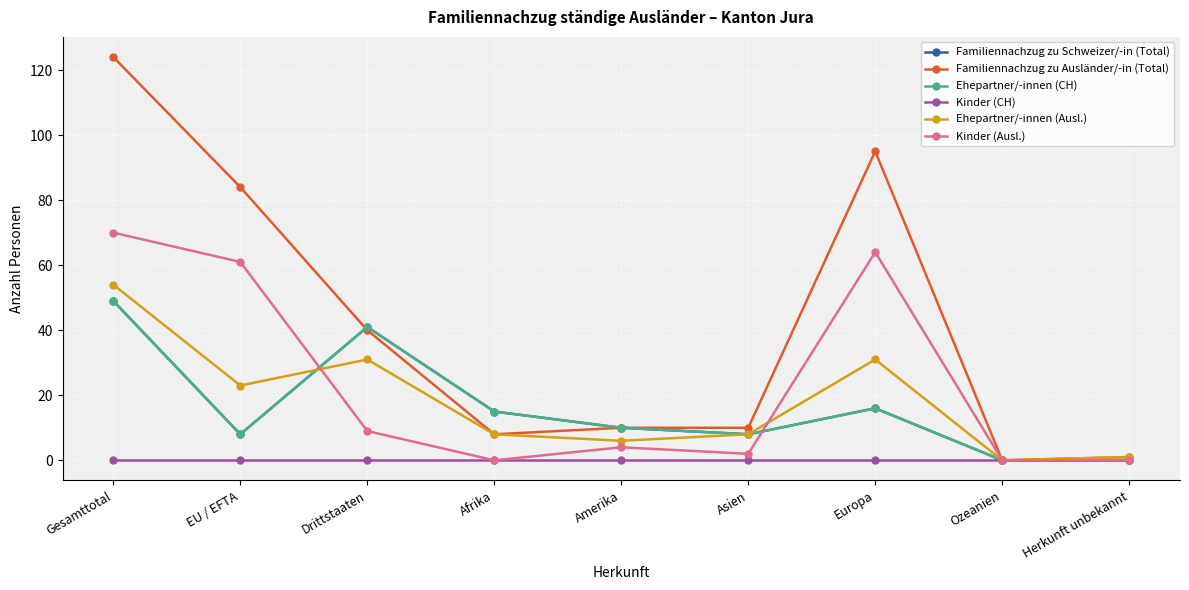

Does the chart have visible grid lines?

Yes